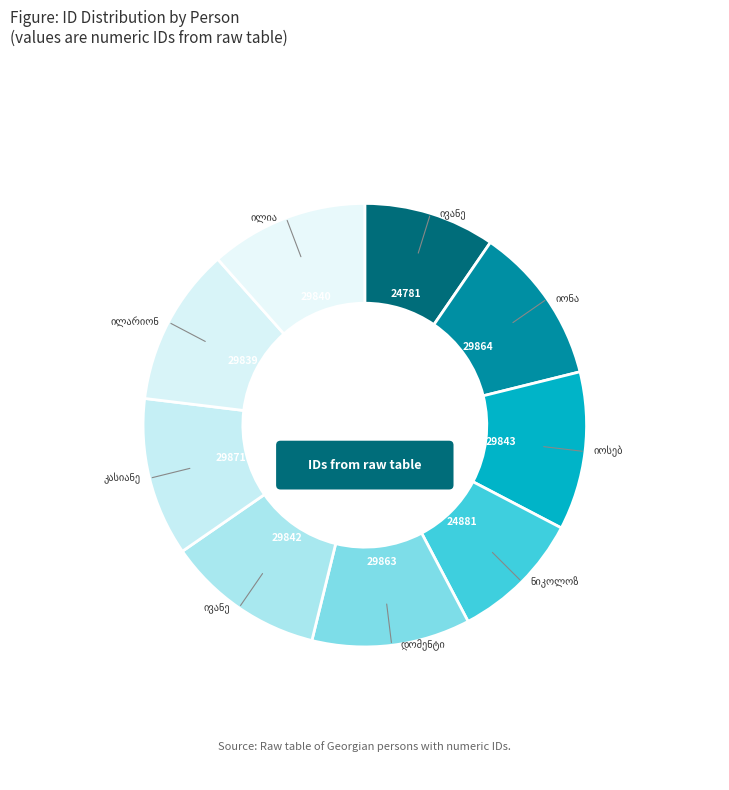

How much of the chart is everything except ილარიონ საყვარელის ძე ურუშაძე?

88.5%